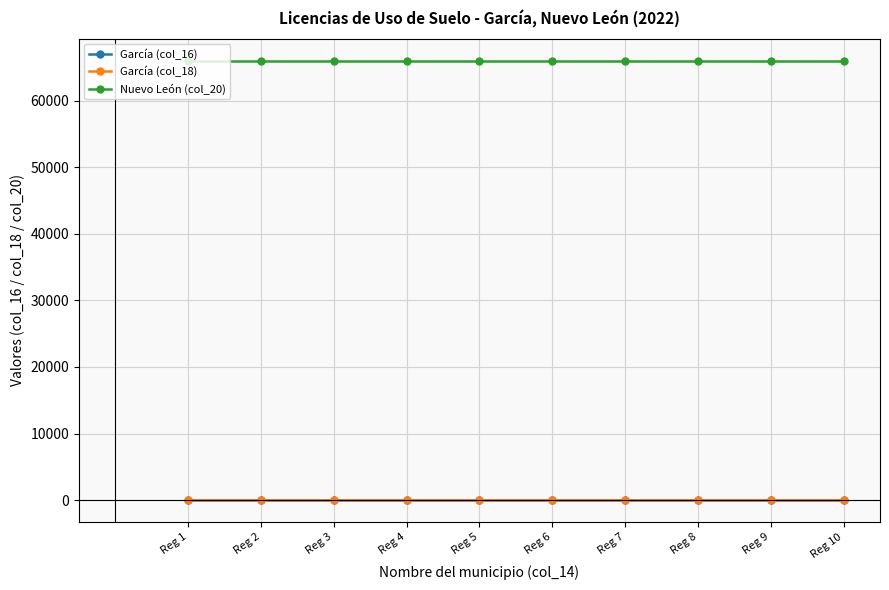

True or false: Nuevo León (col_20) and García (col_16) intersect in this chart.

False